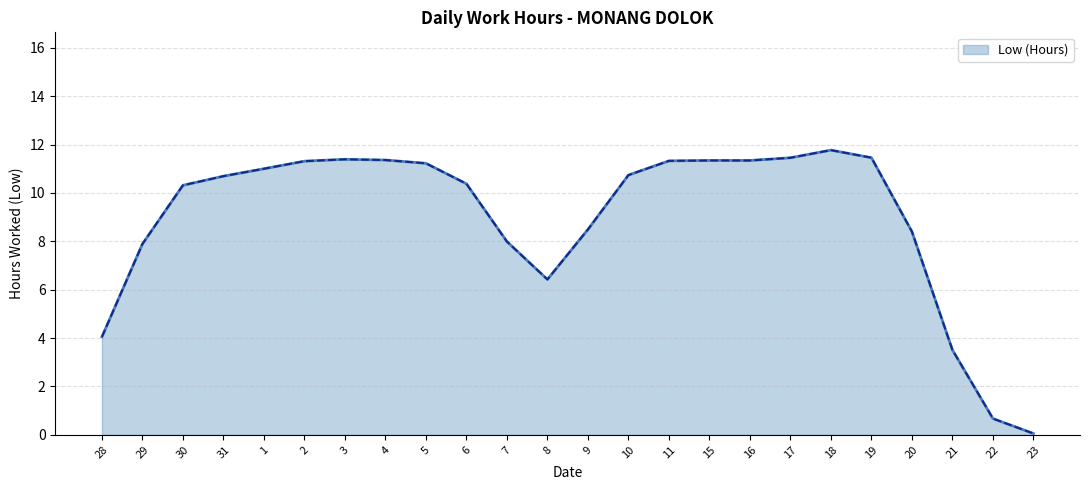

What is the greatest value displayed?

11.8